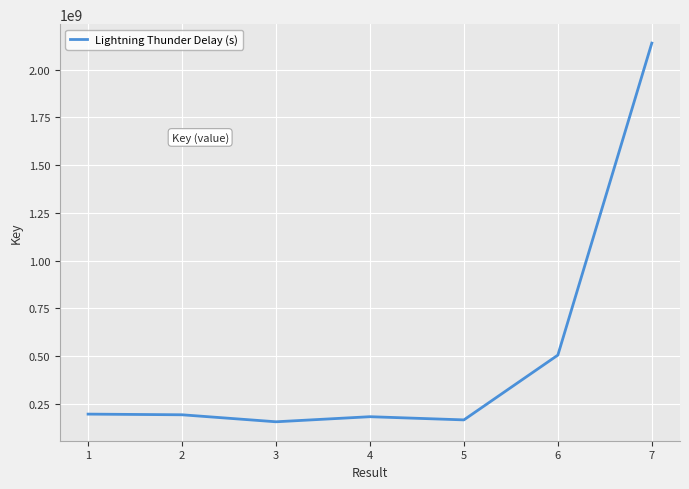

Is it true that the value at 3 is 155741532?

True